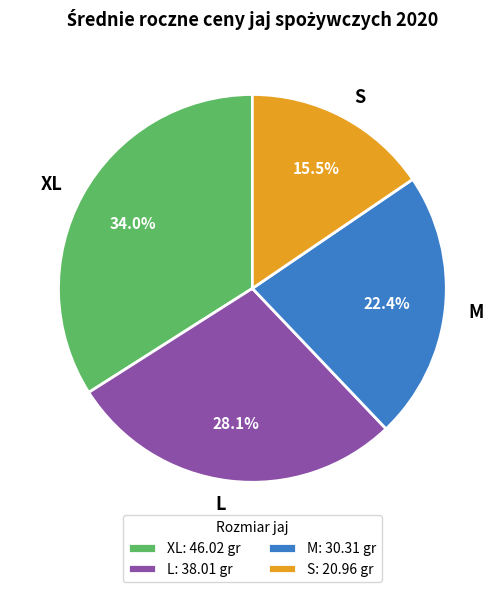

True or false: XL accounts for 34% of the total.

True